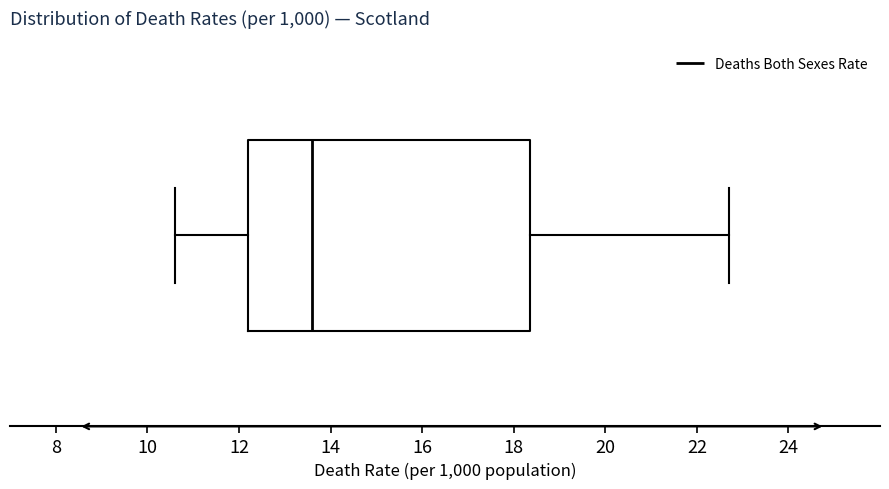

Where is the right edge of the box on the x-axis? The values are not printed on the chart, so give them approximately, as read against the axis.

18.4